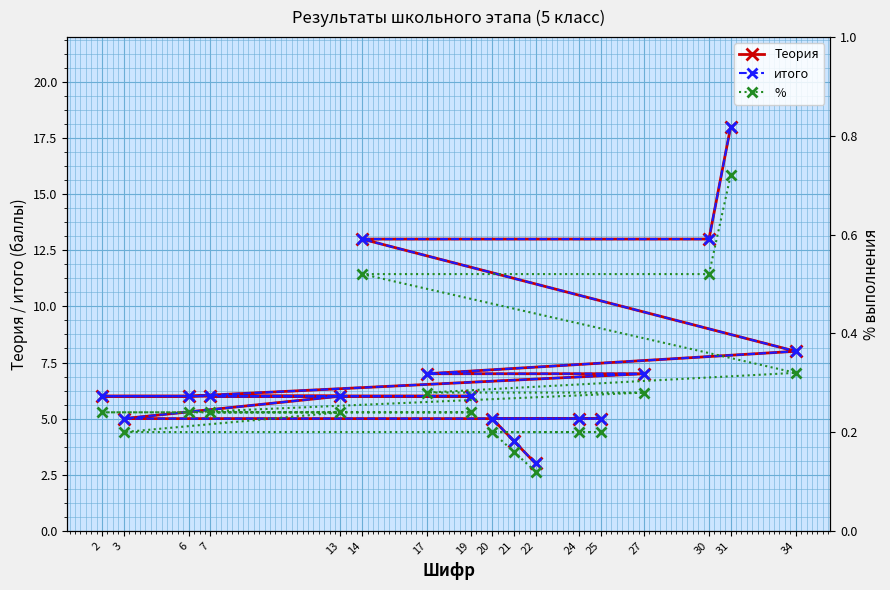

List the labels in order of % value, largest first.

31, 30, 14, 34, 17, 27, 6, 2, 19, 7, 13, 3, 25, 24, 20, 21, 22